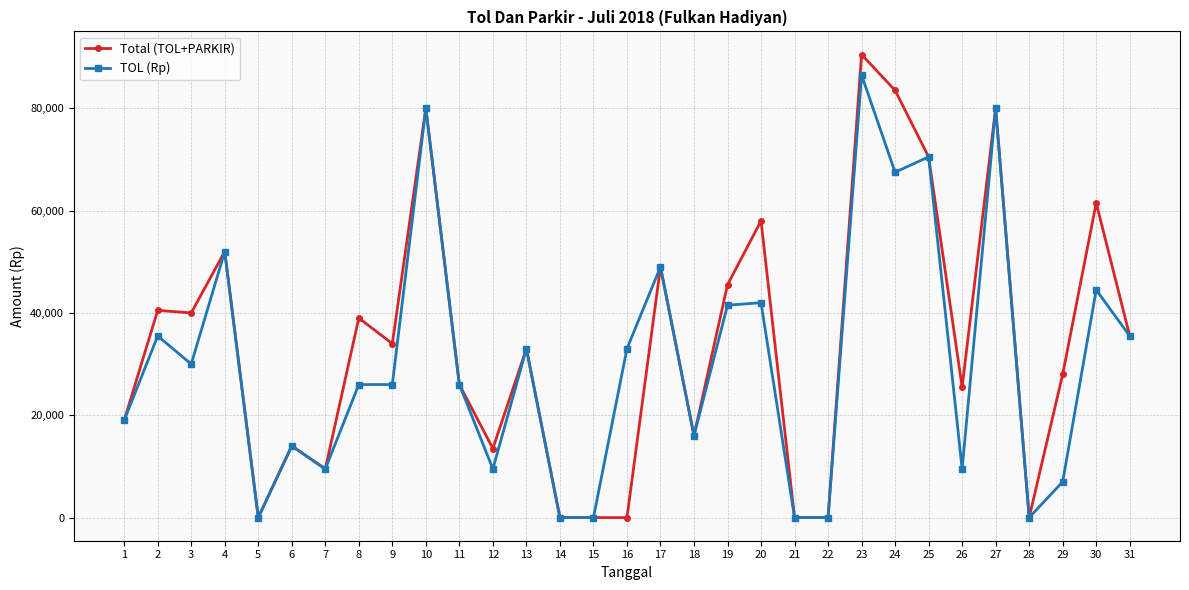

How many lines are shown in the chart?

2